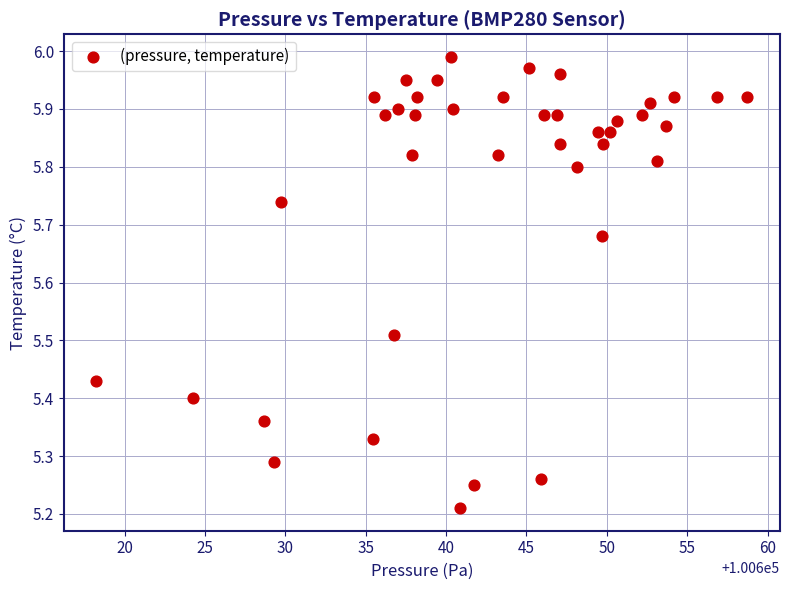

What is the range of Y values (max minus min)?

0.8